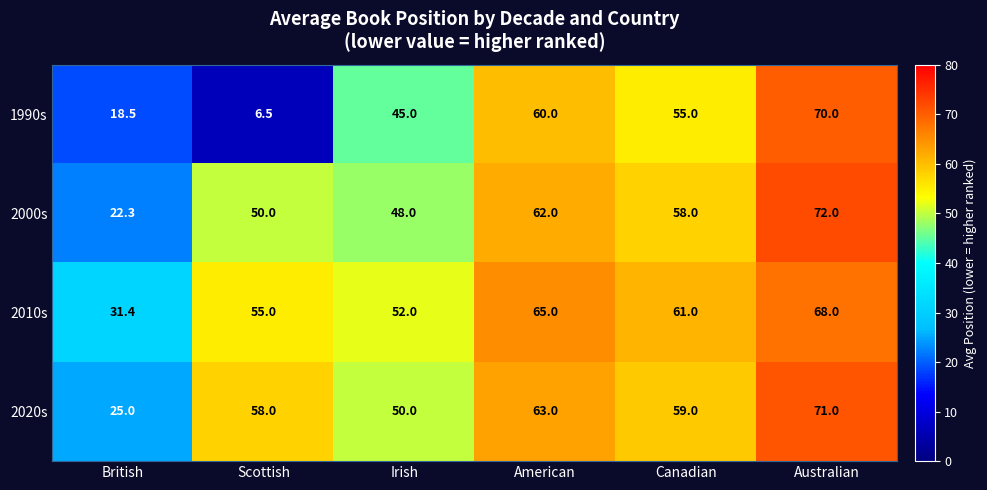

How many values in the 1990s series are below 55?

3